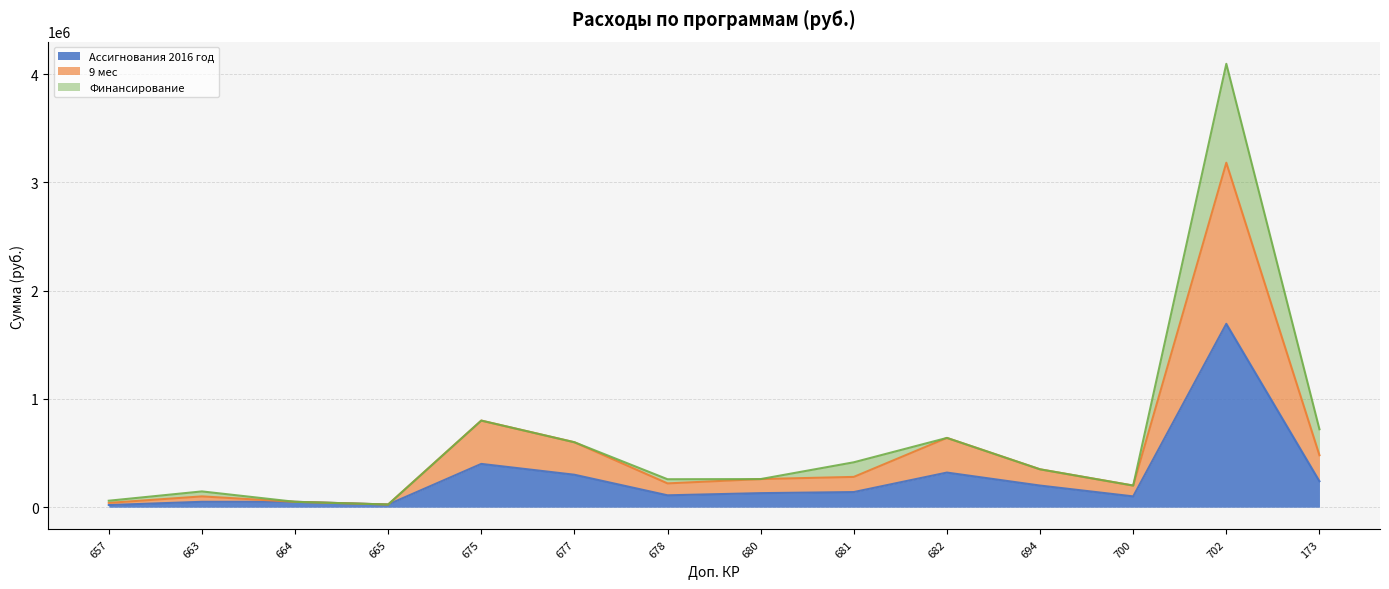

List the labels in order of 9 мес value, smallest first.

665, 657, 664, 663, 700, 678, 680, 681, 694, 173, 677, 682, 675, 702